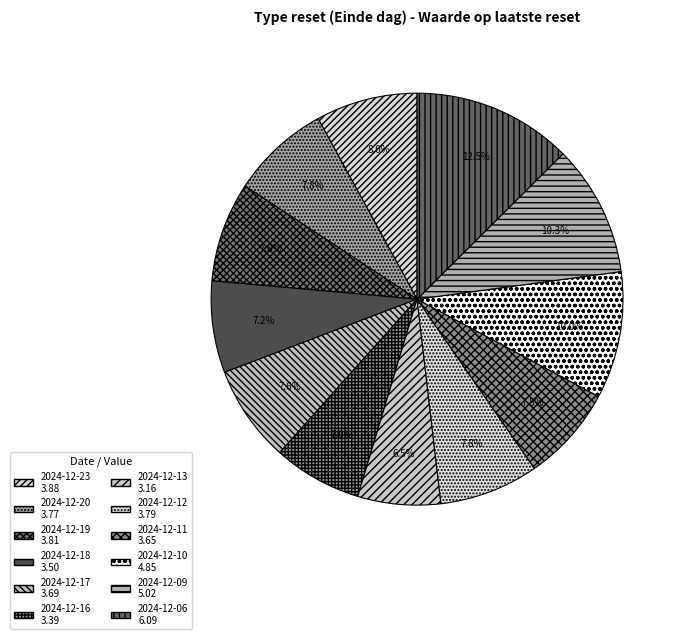

Which slice is the smallest?

2024-12-13